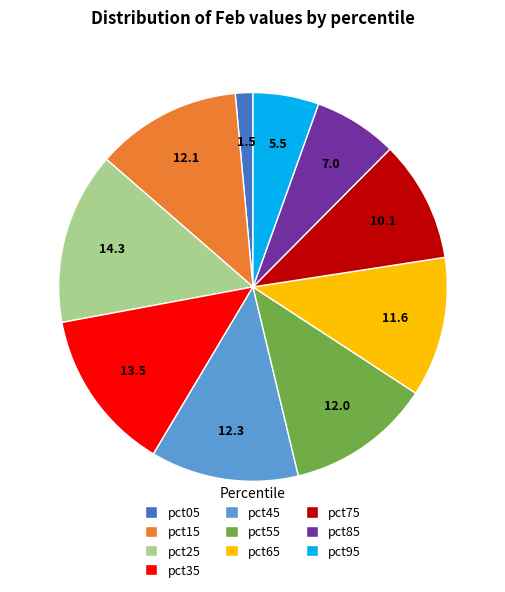

Combined, do pct15 and pct25 account for over 50%?

No